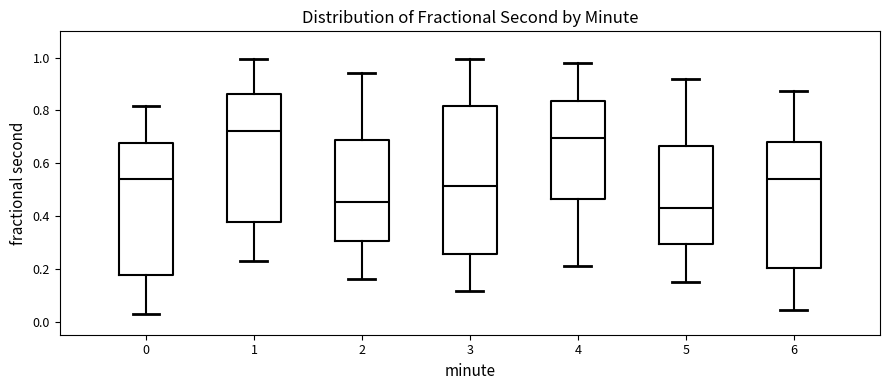

Reading left to right, transcribe this box plot: for each box, give where its median line is, the range the box spans, and where its two whiskers end, as read against the y-axis. The values are not printed on the chart, so give them approximately, as read against the axis.

0: median 0.54, box 0.18 to 0.68, whiskers 0.02 to 0.82
1: median 0.72, box 0.38 to 0.86, whiskers 0.24 to 1.00
2: median 0.46, box 0.30 to 0.68, whiskers 0.16 to 0.94
3: median 0.52, box 0.26 to 0.82, whiskers 0.12 to 1.00
4: median 0.70, box 0.46 to 0.84, whiskers 0.20 to 0.98
5: median 0.44, box 0.30 to 0.66, whiskers 0.14 to 0.92
6: median 0.54, box 0.20 to 0.68, whiskers 0.04 to 0.88